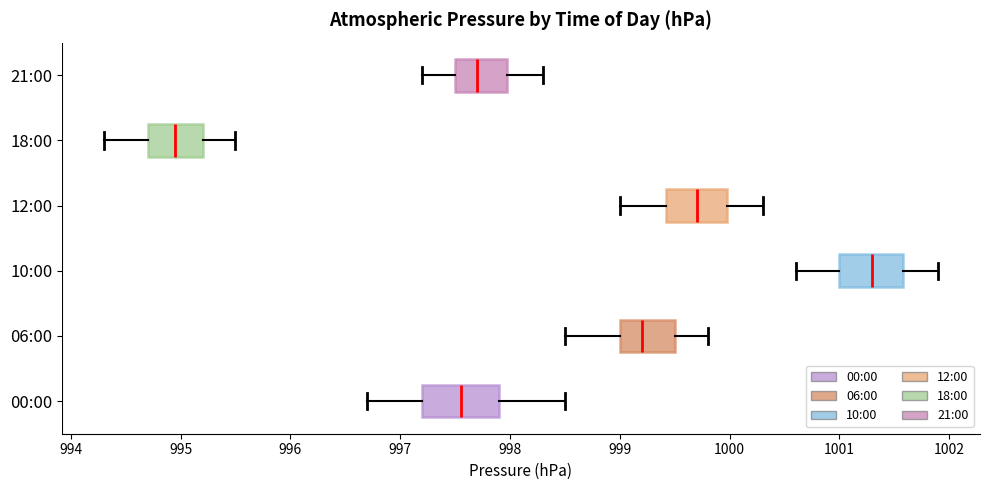

Reading bottom to top, read every box against the x-axis: the position of its median line, the range the box covers, and the ends of its whiskers. The values are not printed on the chart, so give them approximately, as read against the axis.

00:00: median 997.6, box 997.2 to 997.9, whiskers 996.7 to 998.5
06:00: median 999.2, box 999.0 to 999.5, whiskers 998.5 to 999.8
10:00: median 1001.3, box 1001.0 to 1001.6, whiskers 1000.6 to 1001.9
12:00: median 999.7, box 999.4 to 1000.0, whiskers 999.0 to 1000.3
18:00: median 995.0, box 994.7 to 995.2, whiskers 994.3 to 995.5
21:00: median 997.7, box 997.5 to 998.0, whiskers 997.2 to 998.3